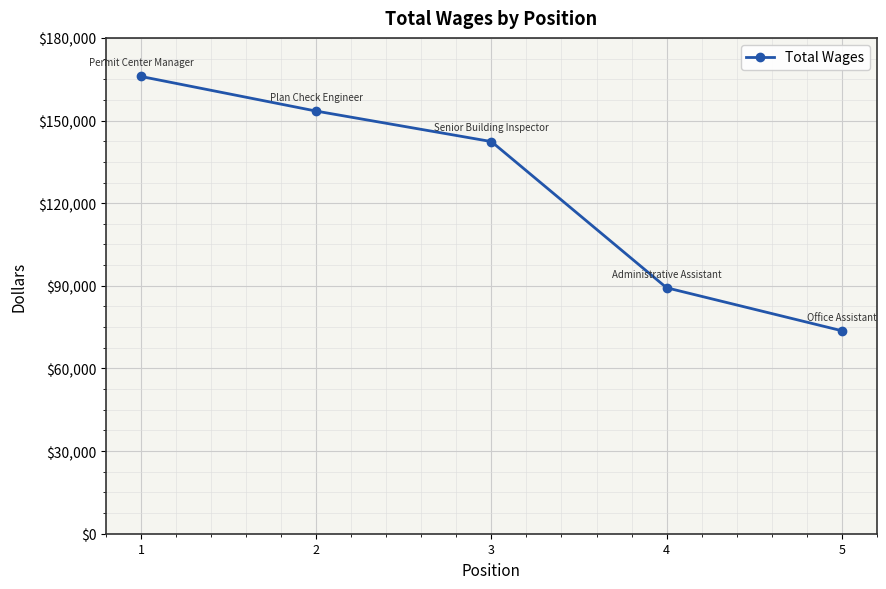

What is the change in value from 3 to 5?

-68665